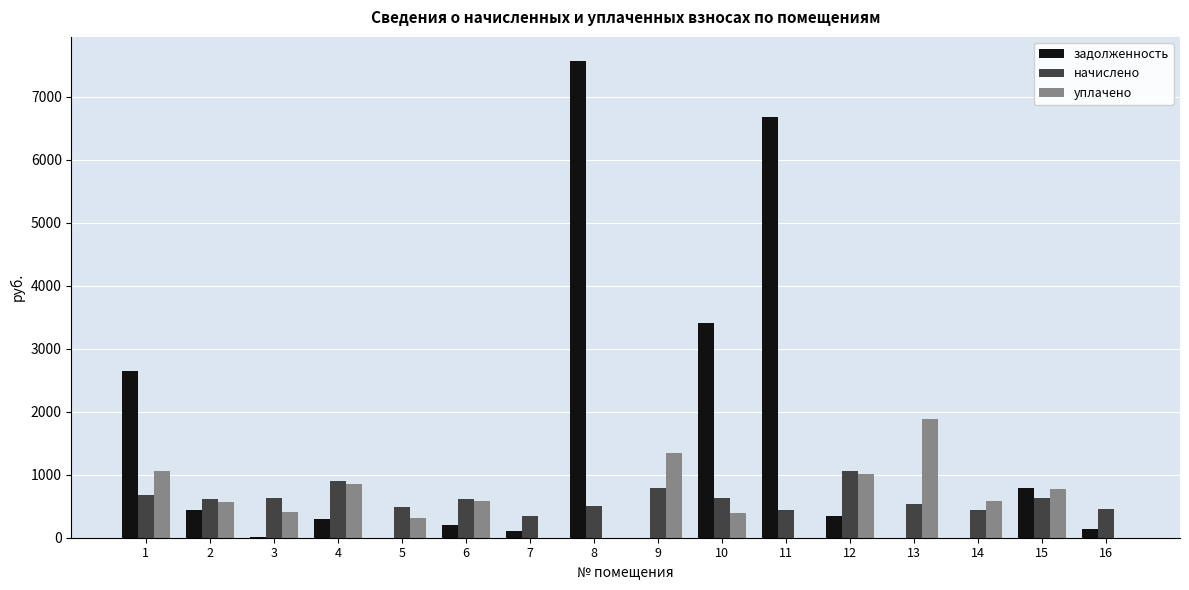

Is it true that уплачено equals 0.0 at 7?

True